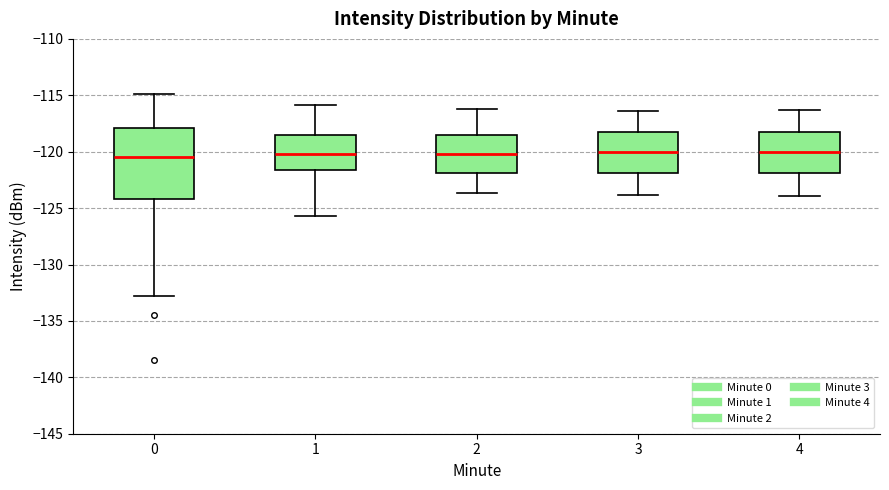

Reading left to right, read every box against the y-axis: the position of its median line, the range the box covers, and the ends of its whiskers. The values are not printed on the chart, so give them approximately, as read against the axis.

0: median -120.5, box -124.0 to -118.0, whiskers -133.0 to -115.0
1: median -120.0, box -121.5 to -118.5, whiskers -125.5 to -116.0
2: median -120.0, box -122.0 to -118.5, whiskers -123.5 to -116.0
3: median -120.0, box -122.0 to -118.0, whiskers -124.0 to -116.5
4: median -120.0, box -122.0 to -118.5, whiskers -124.0 to -116.5